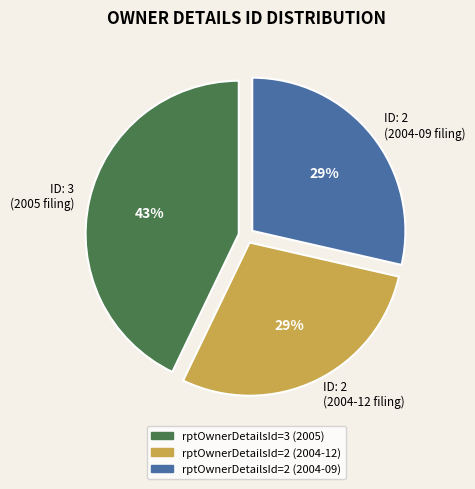

Is the sum of ID: 2 (2004-12 filing) and ID: 3 (2005 filing) greater than half?

Yes